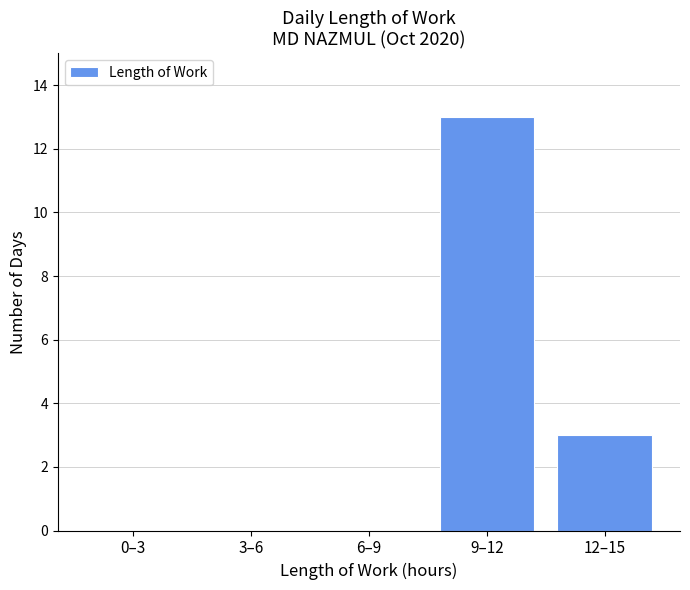

Reading left to right, what are all the values shown in this chart?

0–3=0	3–6=0	6–9=0	9–12=13	12–15=3